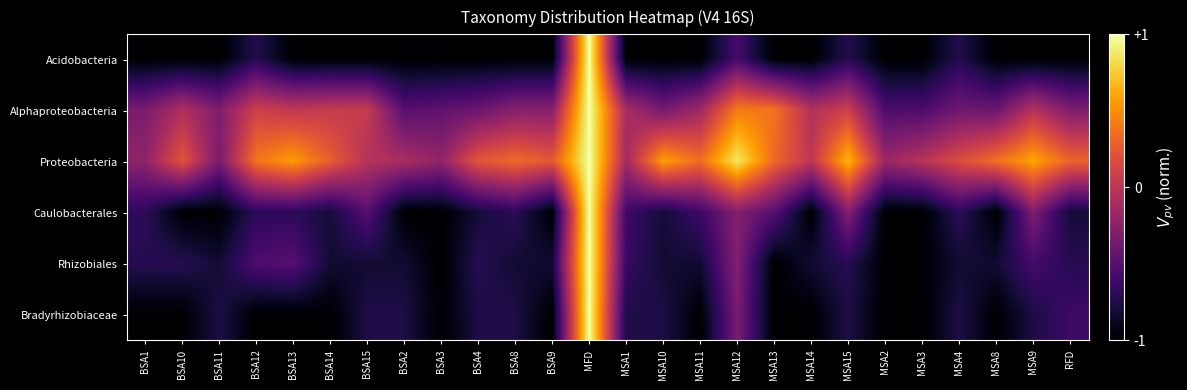

Which series has the largest total across all categories?

Proteobacteria